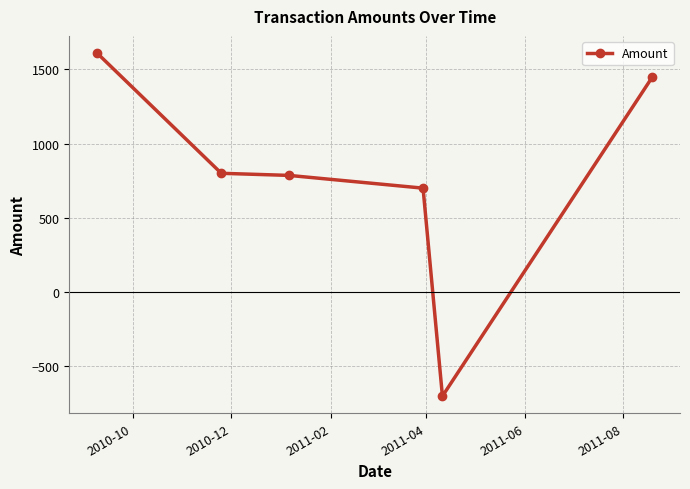

How many data points are less than 800?

3